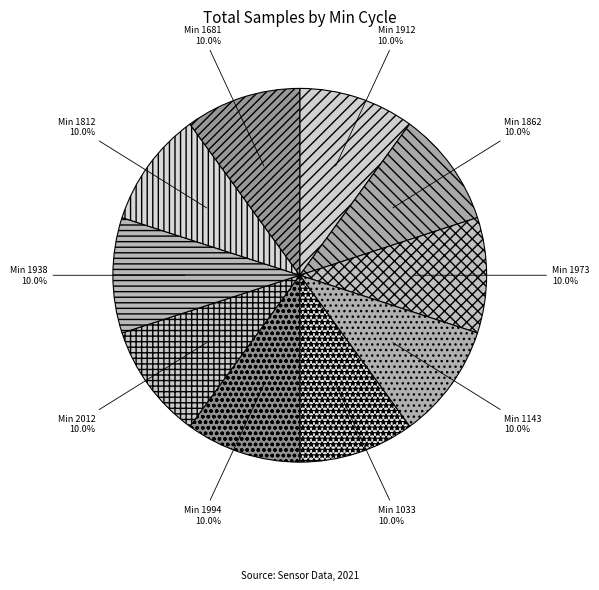

What is the total percentage of Min 1994 and Min 1033?

20.0%